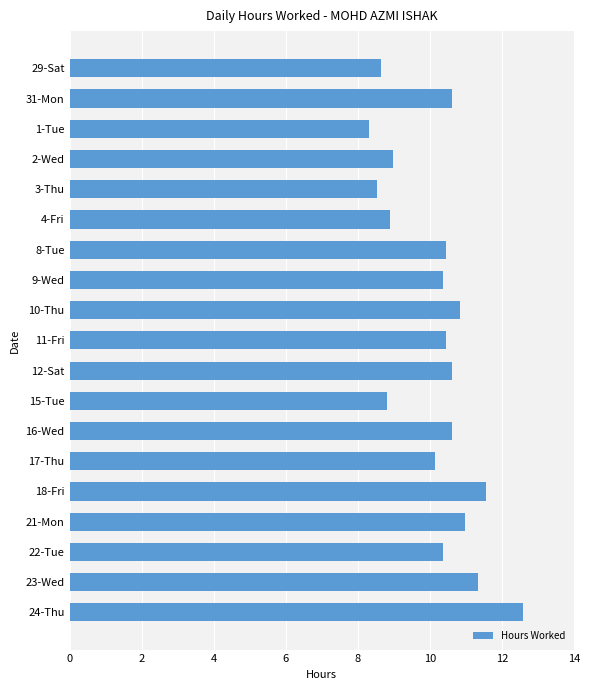

What is the difference between the second highest and minimum values?

3.2